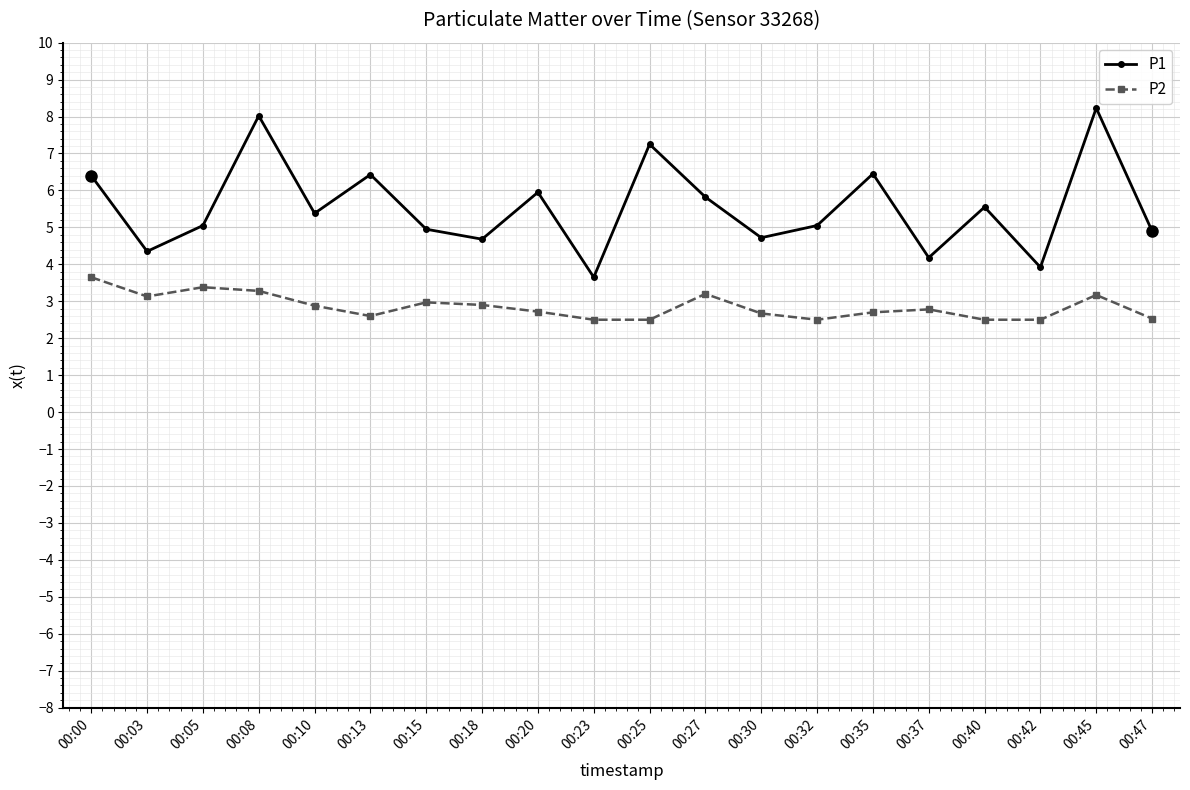

Rank the series by their average value, from lowest to highest.

P2, P1